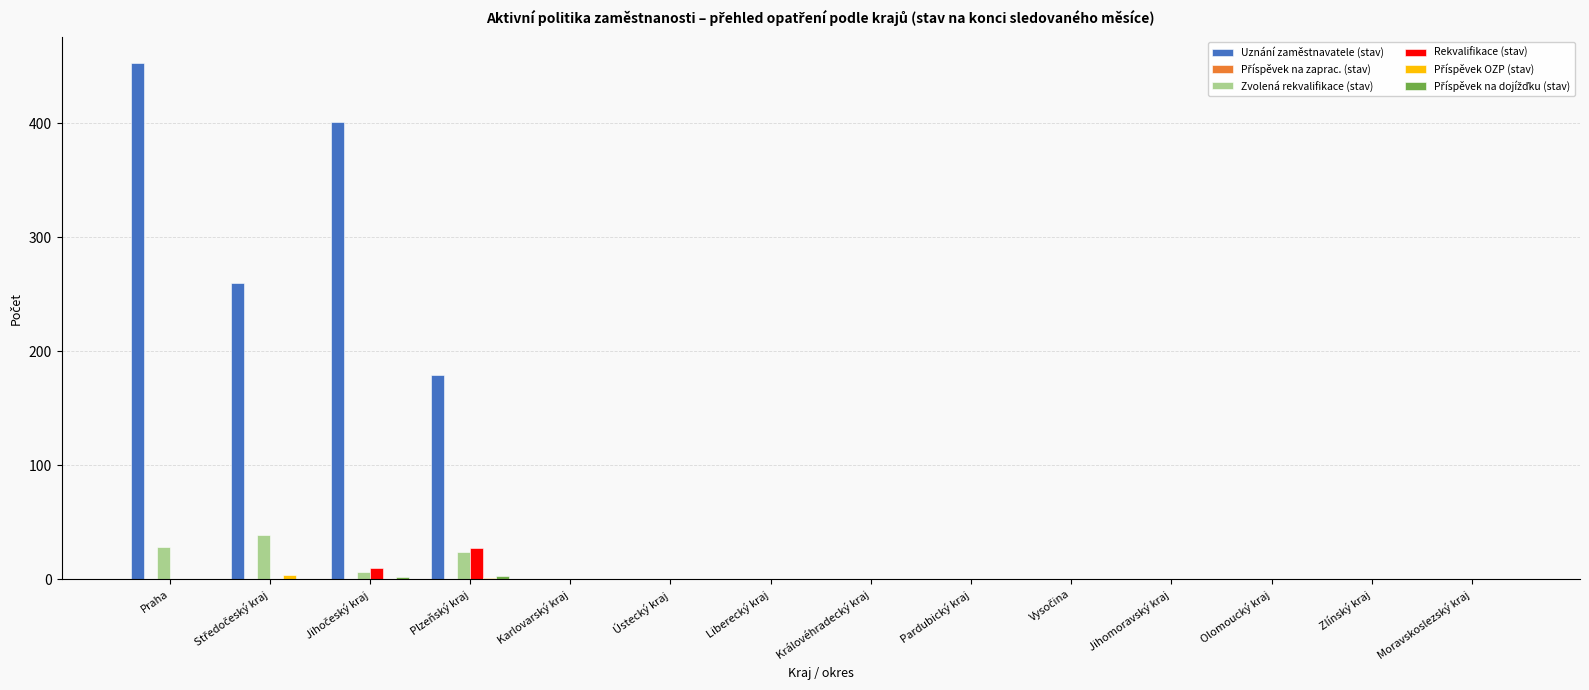

At which category is the sum across all series the highest?

Praha